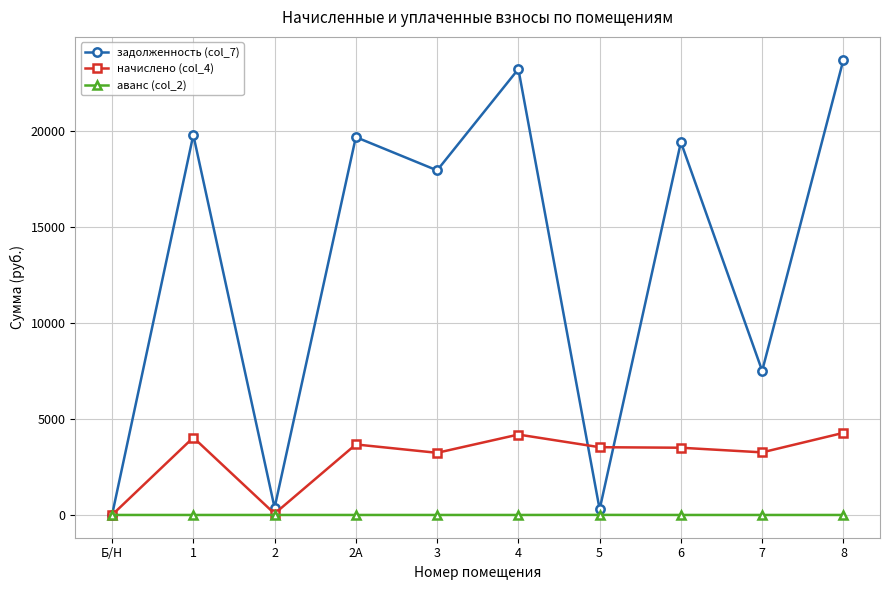

How many values in the начислено (col_4) series exceed 3531?

5